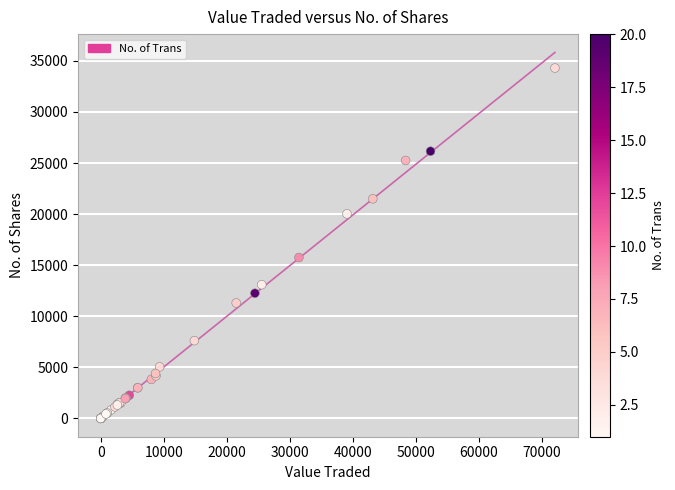

What Y value in the scatter plot is closest to 17150?

15749